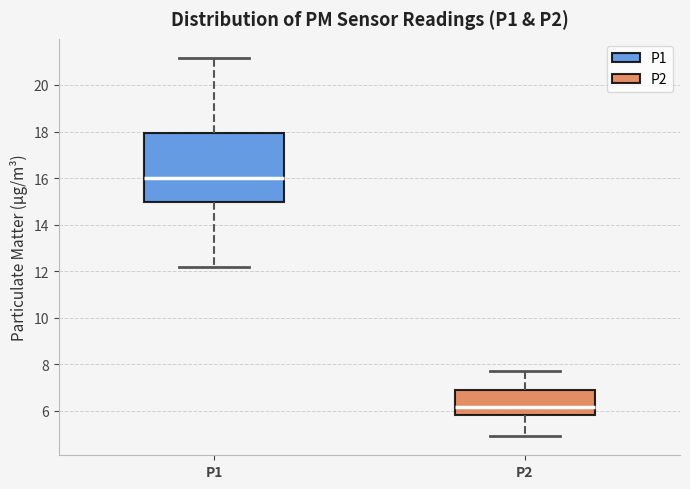

Which box is the tallest, from its lower edge to its upper edge?

P1